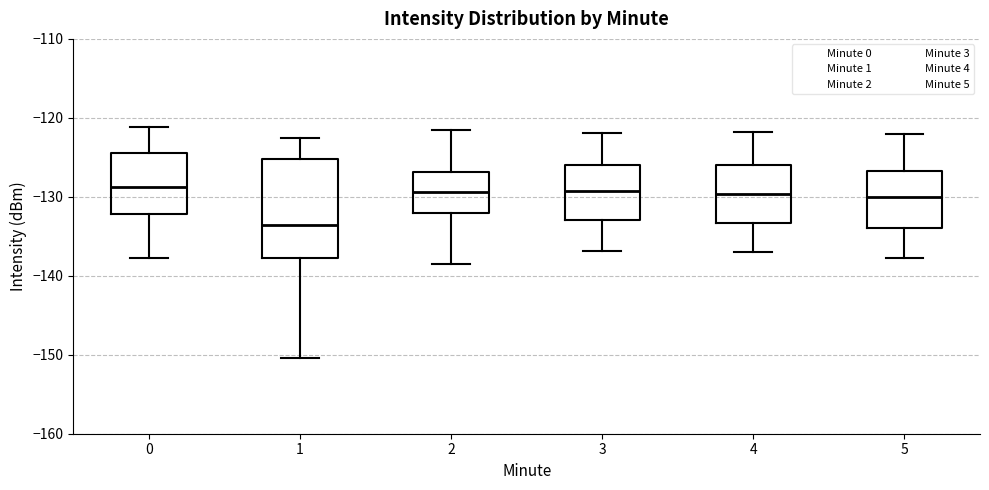

Comparing the boxes themselves (not the whiskers), which one is the tallest?

1